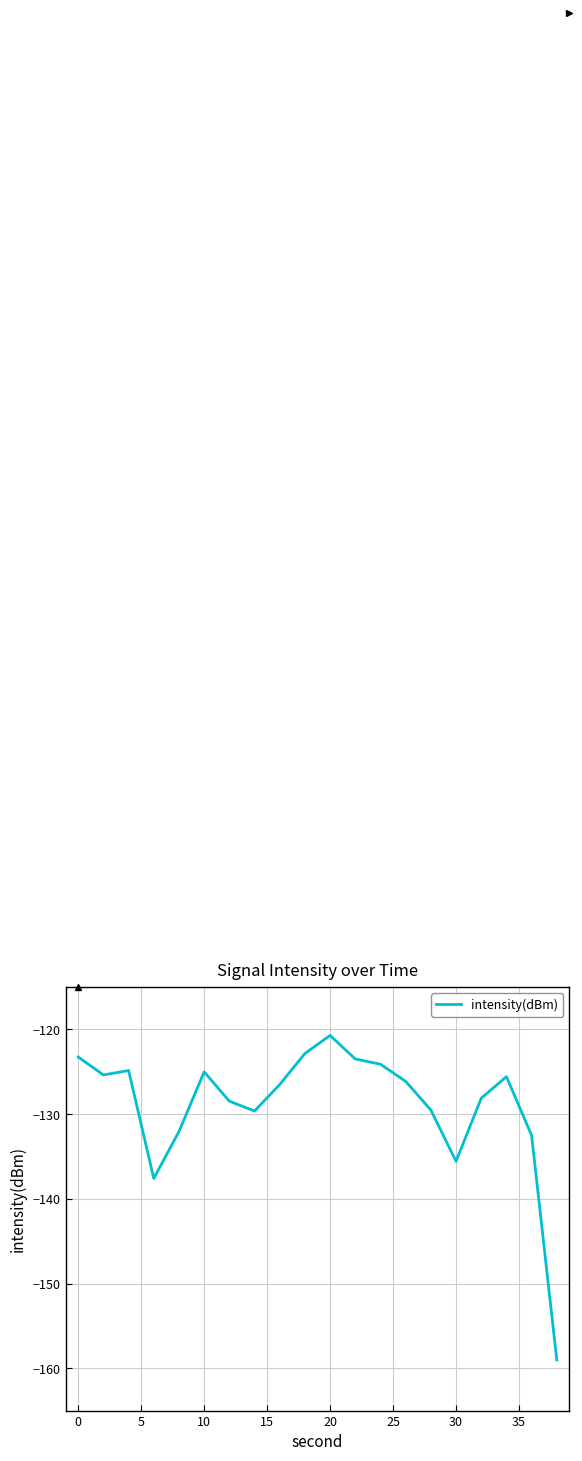

What is the greatest value displayed?

-120.7